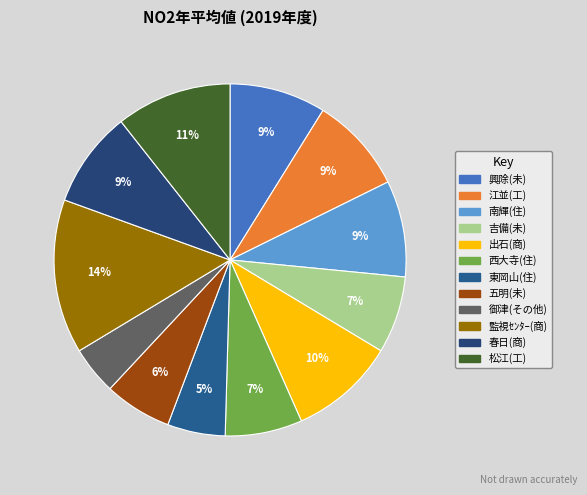

To the nearest percent, what is the combined percentage of 南輝(住) and 興除(未)?

18%